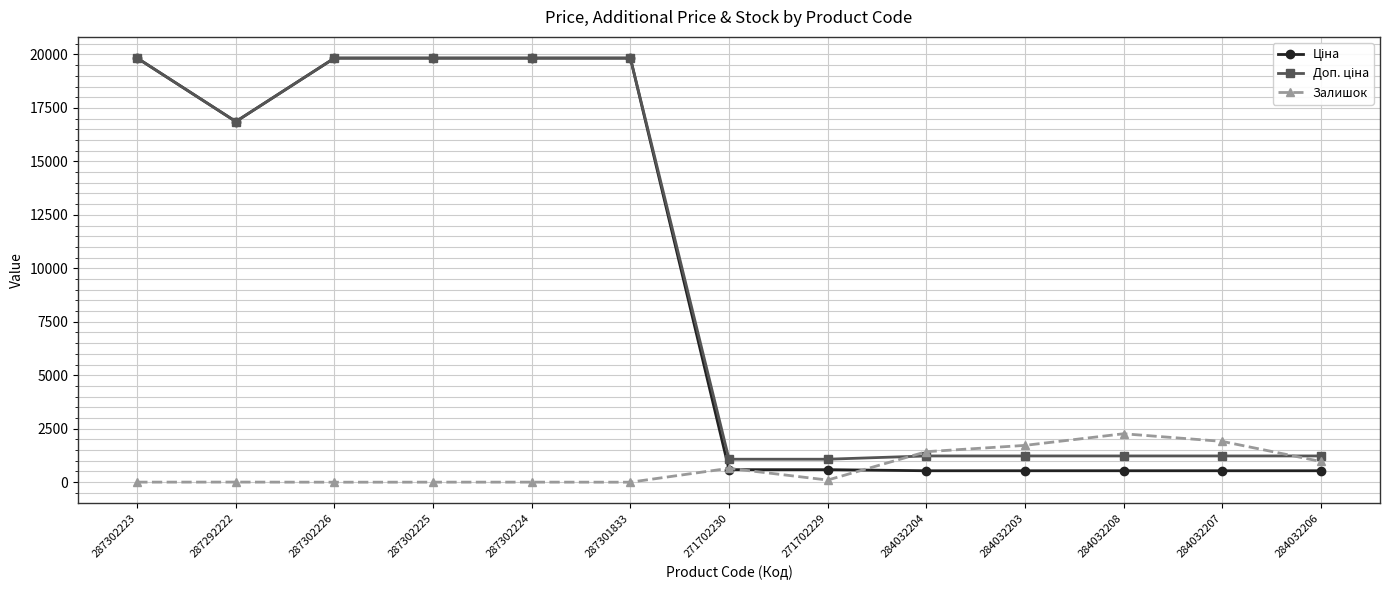

What is the label of the 11th point from the right?

287302226